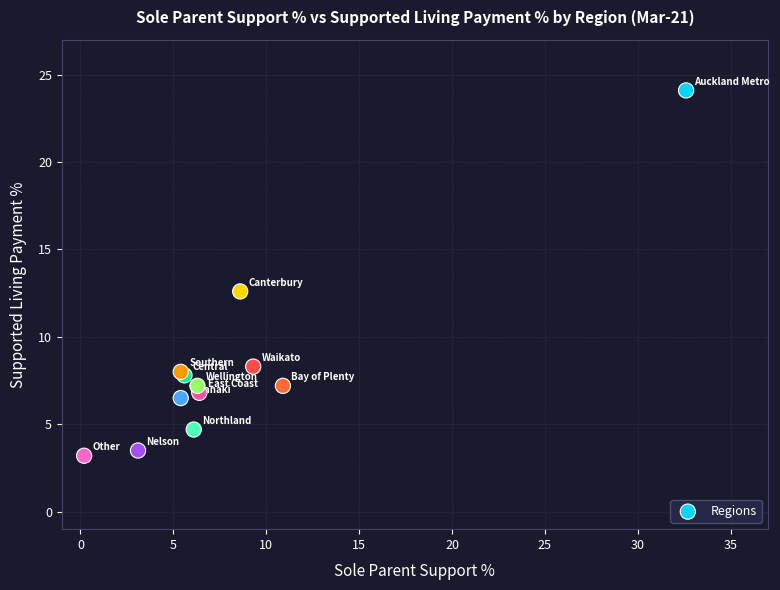

What Y value in the scatter plot is closest to 13?

12.6